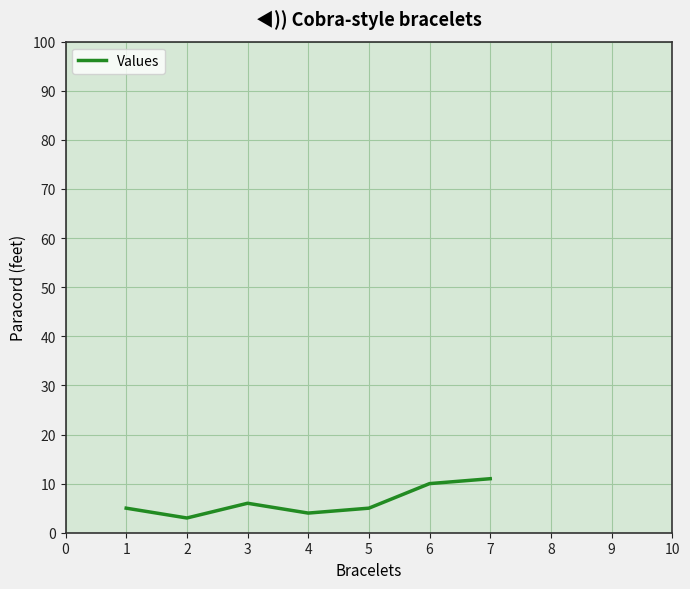

True or false: the data has more than 0 interior local peaks.

True